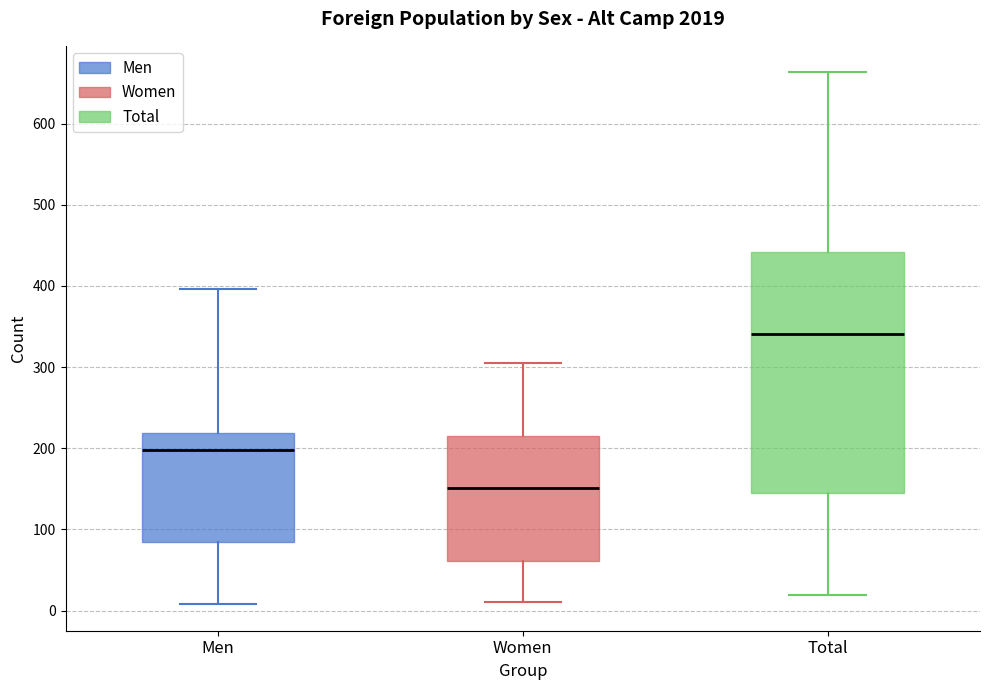

Where does the upper whisker of the box for Total end on the y-axis? The values are not printed on the chart, so give them approximately, as read against the axis.

660